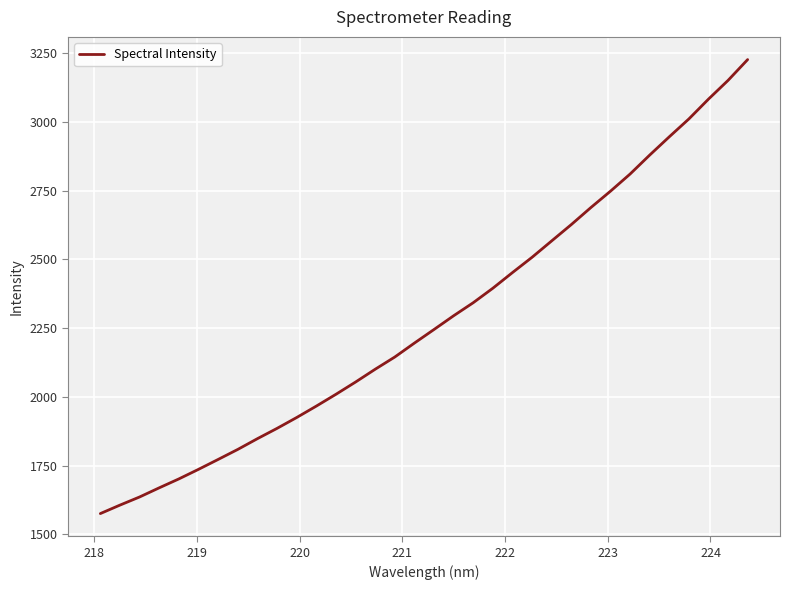

What is the maximum value shown in the chart?

3226.5